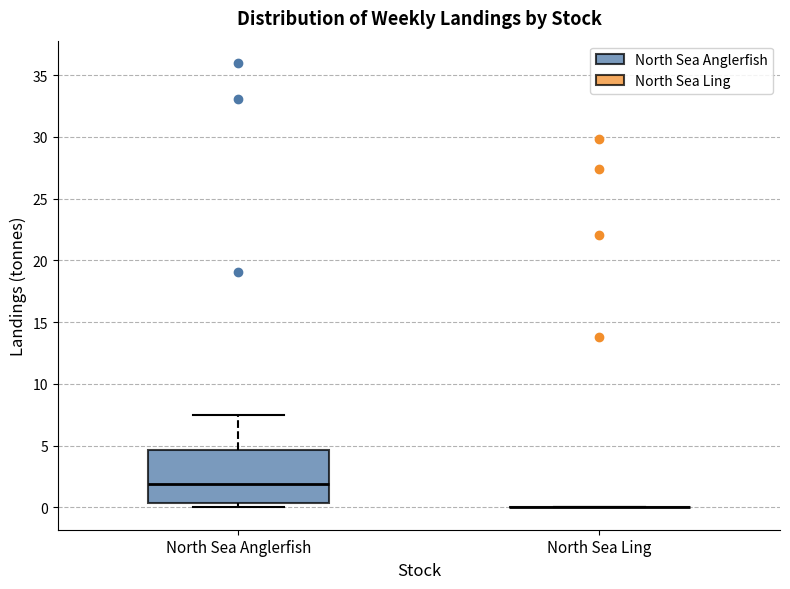

Reading left to right, transcribe this box plot: for each box, give where its median line is, the range the box spans, and where its two whiskers end, as read against the y-axis. The values are not printed on the chart, so give them approximately, as read against the axis.

North Sea Anglerfish: median 2.0, box 0.5 to 4.5, whiskers 0.0 to 7.5
North Sea Ling: box collapsed to a line at 0.0, whiskers 0.0 to 0.0